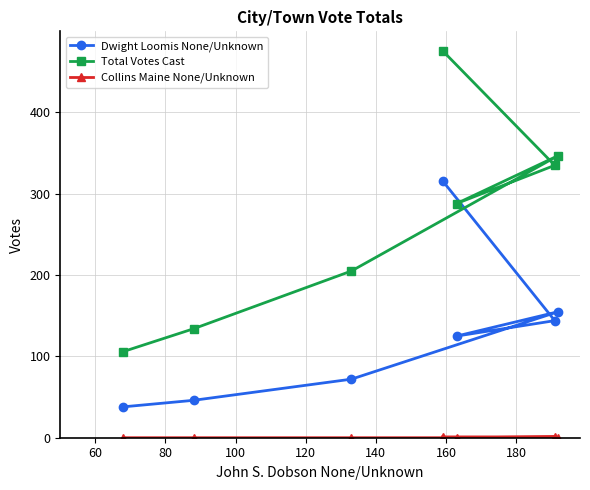

What is the lowest value of the Total Votes Cast series?

106